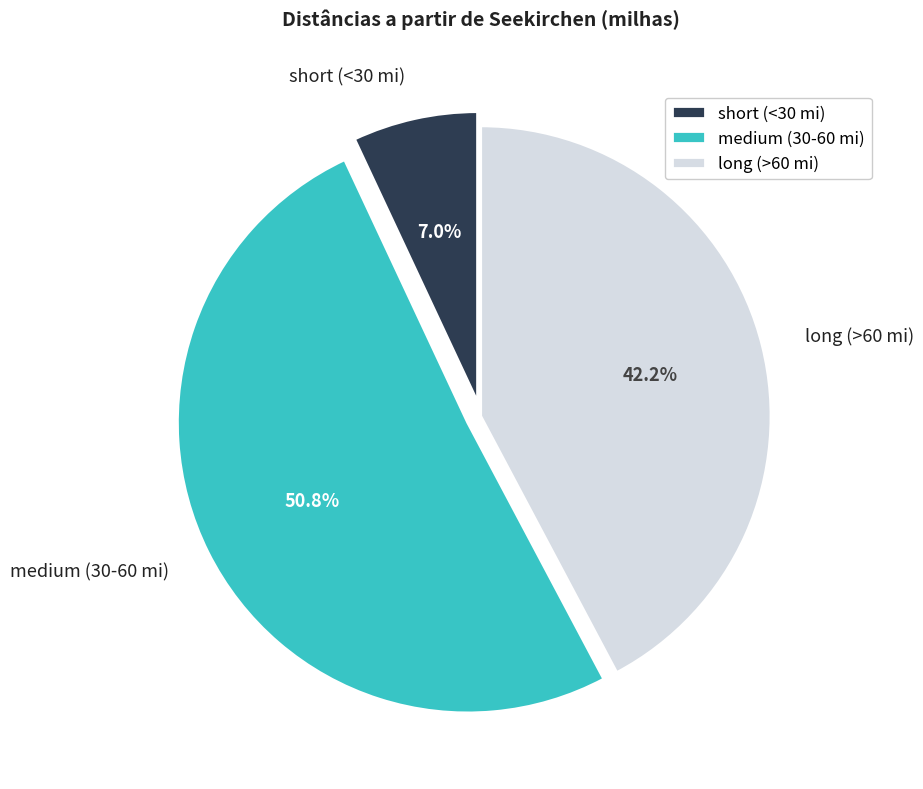

Which category has the smallest portion of the pie?

short (<30 mi)